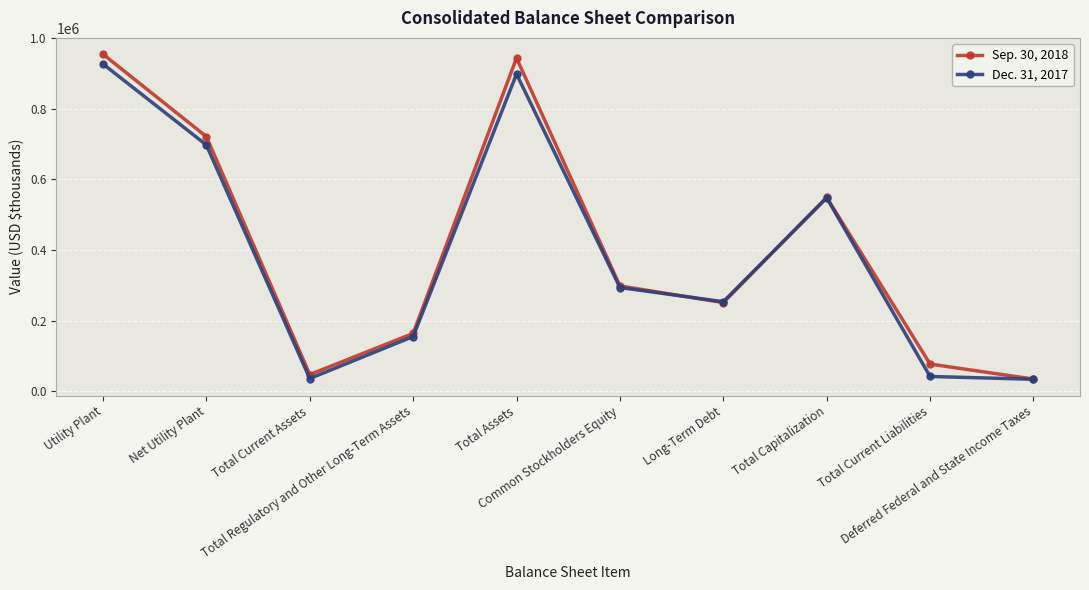

List the series in order of their overall mean, highest first.

Sep. 30, 2018, Dec. 31, 2017